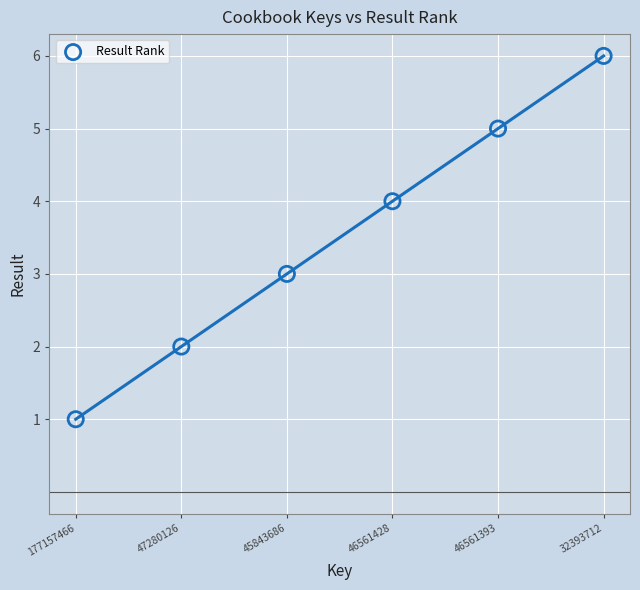

What is the range of X values (max minus min)?

5